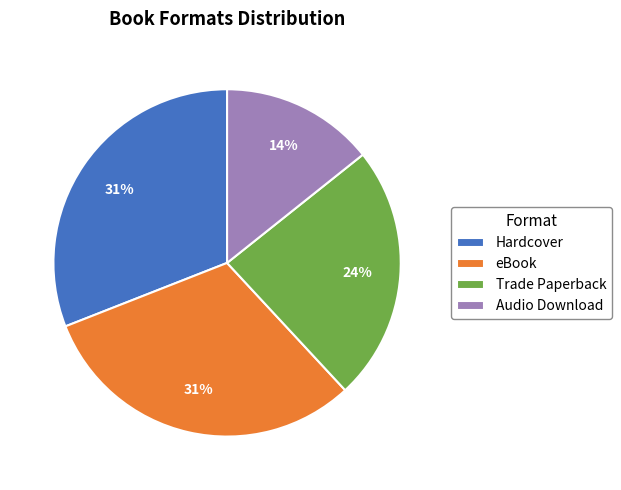

Which has a higher value, Trade Paperback or Hardcover?

Hardcover